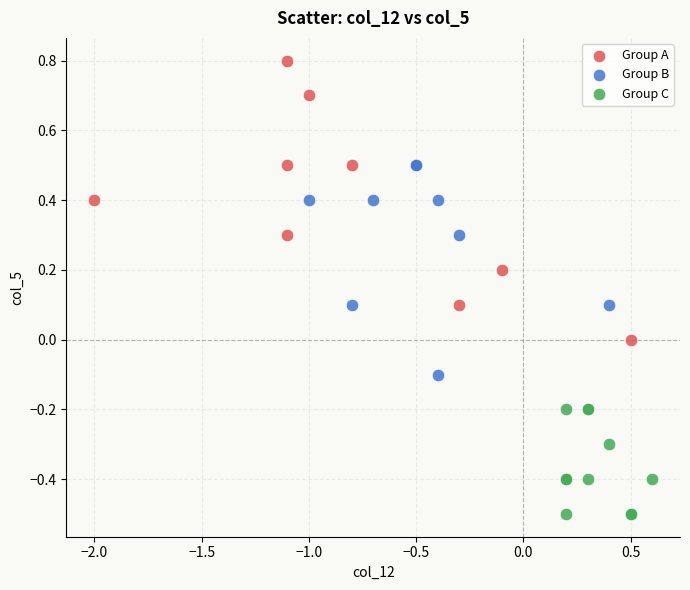

Which series contains the highest Y value?

Group A